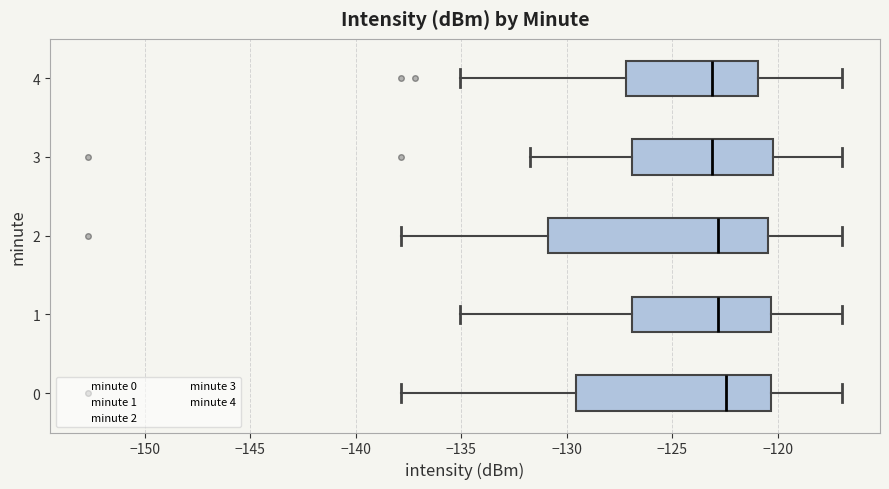

Reading bottom to top, read every box against the x-axis: the position of its median line, the range the box covers, and the ends of its whiskers. The values are not printed on the chart, so give them approximately, as read against the axis.

0: median -122.5, box -129.5 to -120.5, whiskers -138.0 to -117.0
1: median -123.0, box -127.0 to -120.5, whiskers -135.0 to -117.0
2: median -123.0, box -131.0 to -120.5, whiskers -138.0 to -117.0
3: median -123.0, box -127.0 to -120.0, whiskers -131.5 to -117.0
4: median -123.0, box -127.0 to -121.0, whiskers -135.0 to -117.0